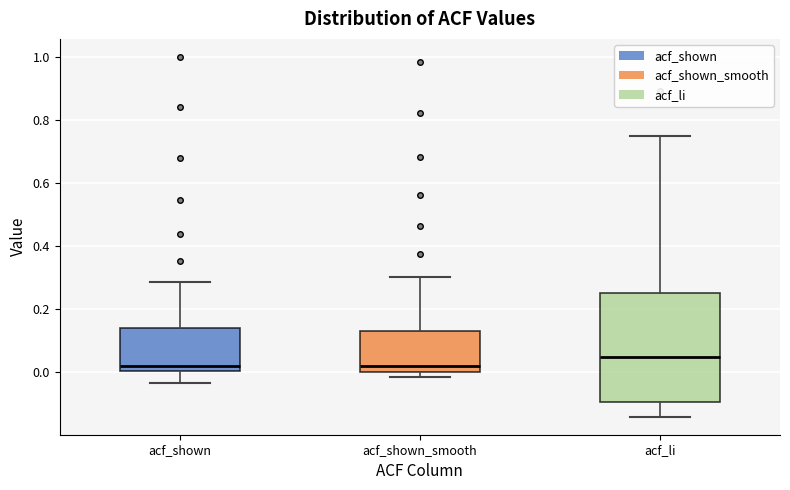

Reading left to right, transcribe this box plot: for each box, give where its median line is, the range the box spans, and where its two whiskers end, as read against the y-axis. The values are not printed on the chart, so give them approximately, as read against the axis.

acf_shown: median 0.02, box 0.00 to 0.14, whiskers -0.04 to 0.28
acf_shown_smooth: median 0.02, box 0.00 to 0.12, whiskers -0.02 to 0.30
acf_li: median 0.04, box -0.10 to 0.26, whiskers -0.14 to 0.76